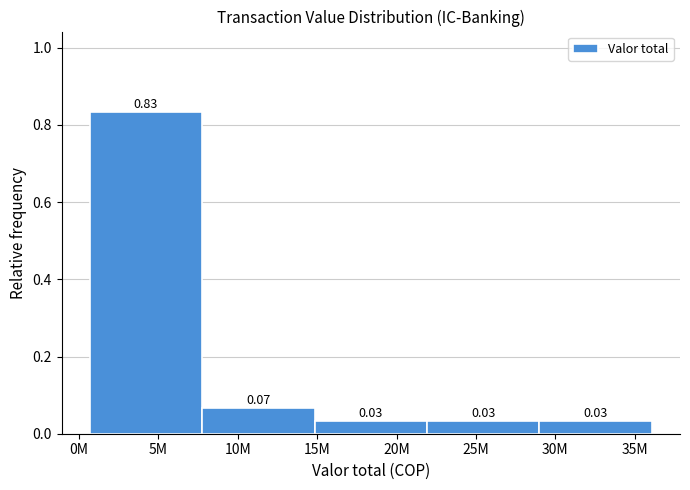

What is the sum of the values at 25M and 5M?

0.9